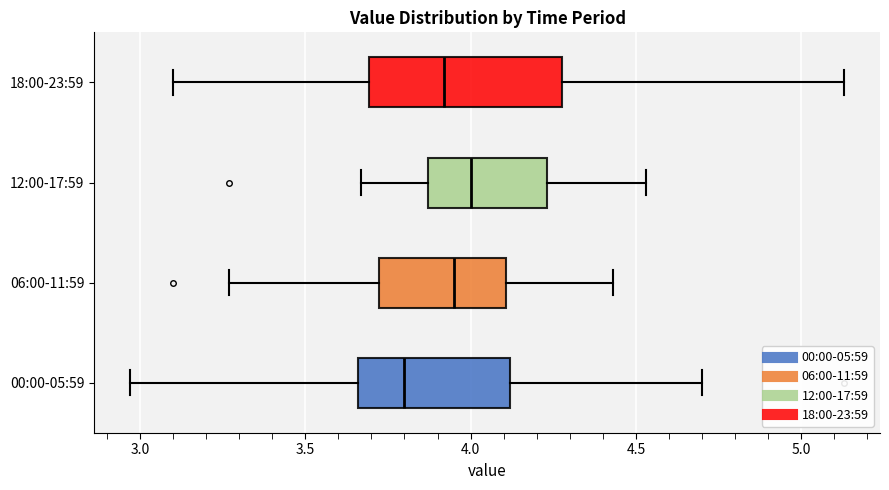

Where does the median line of the box for 12:00-17:59 sit on the x-axis? The values are not printed on the chart, so give them approximately, as read against the axis.

4.00